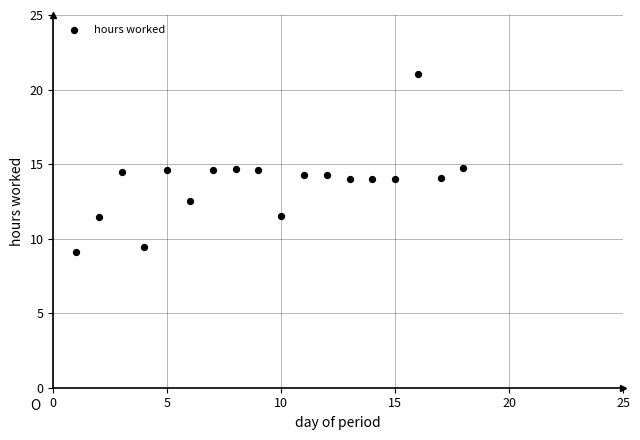

What is the range of X values (max minus min)?

17.0